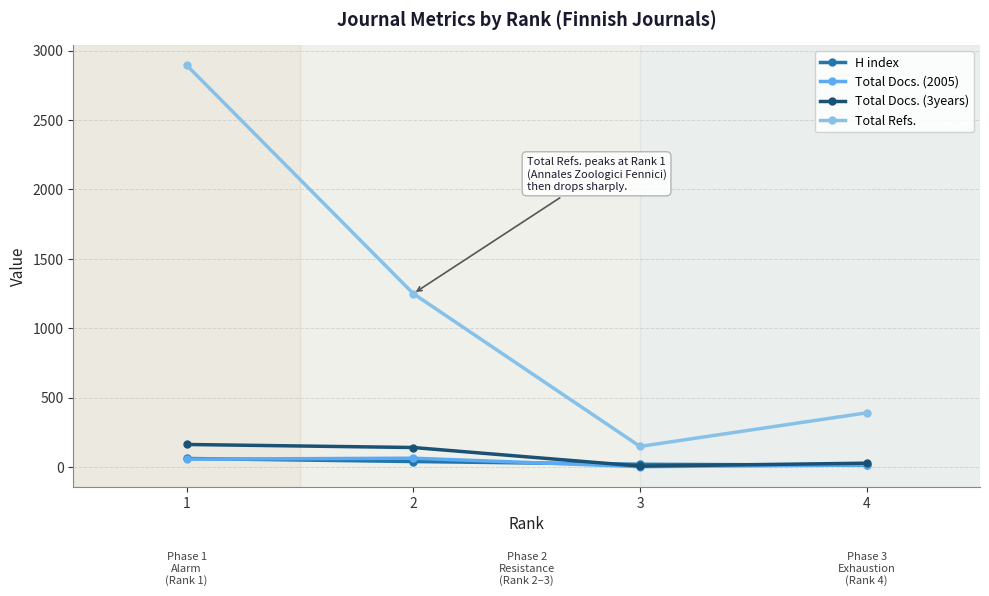

At which category does the chart reach its peak across all series?

1